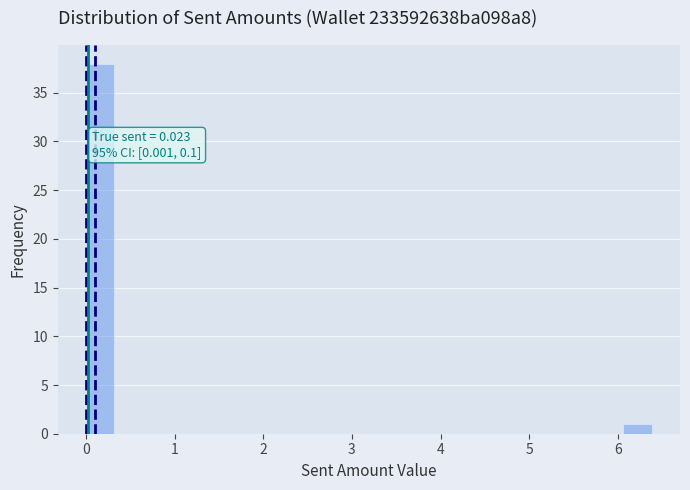

Around what value on the x-axis is the tallest bar? Give the approximate position of its centre, as read against the axis.

0.2